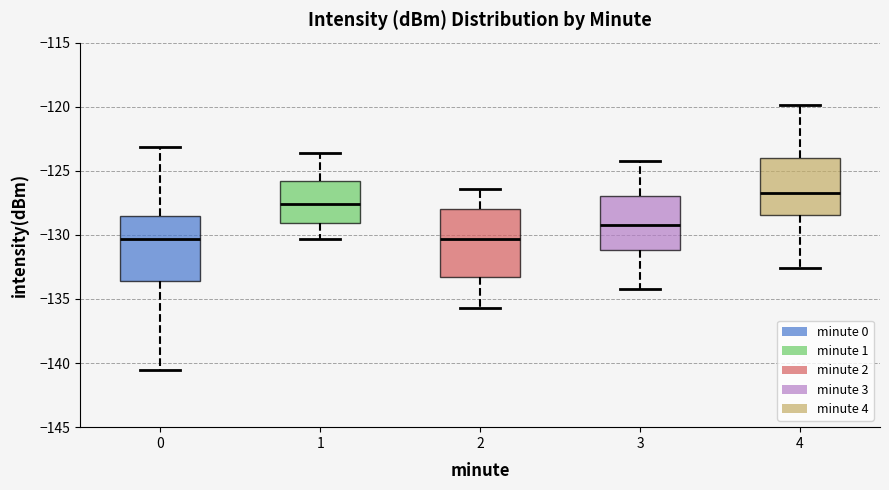

Which box has the highest median line?

4